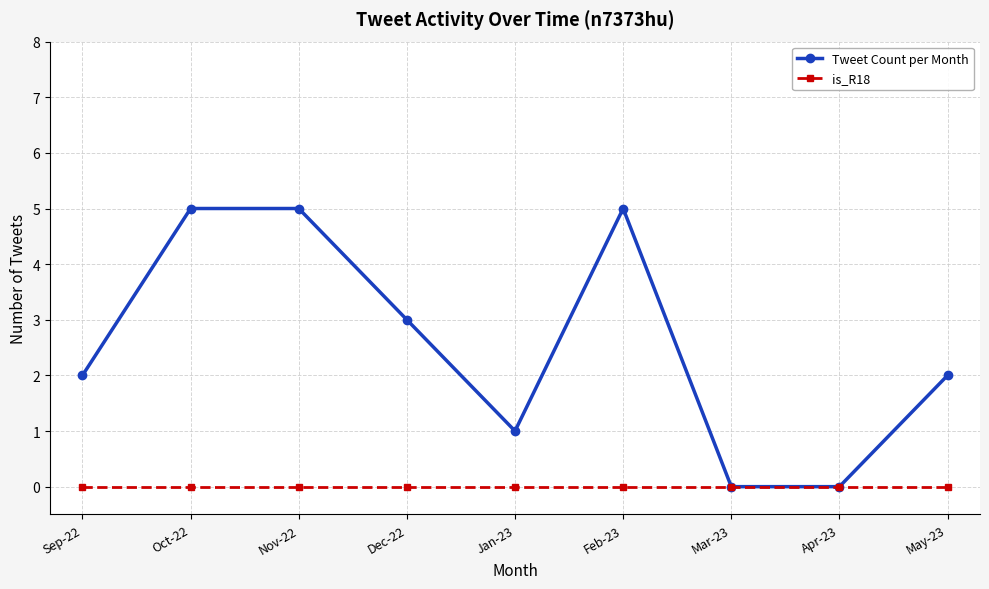

List the series in order of their overall mean, lowest first.

is_R18, Tweet Count per Month